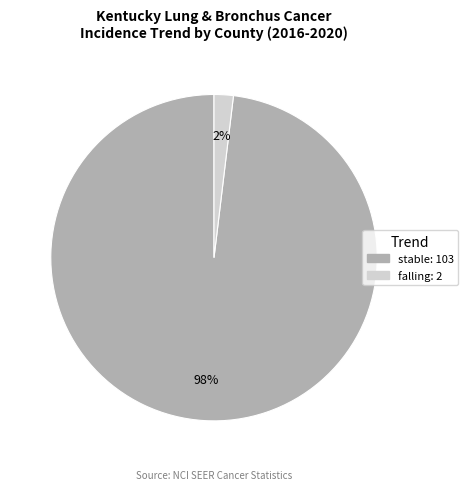

To the nearest percent, what is the average slice percentage?

50%